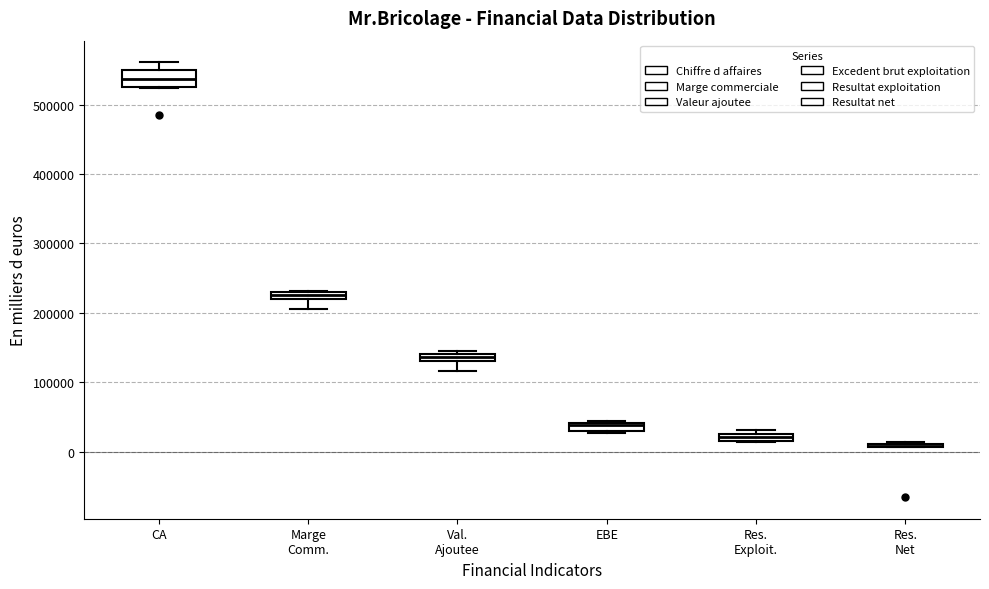

Comparing the boxes themselves (not the whiskers), which one is the tallest?

CA